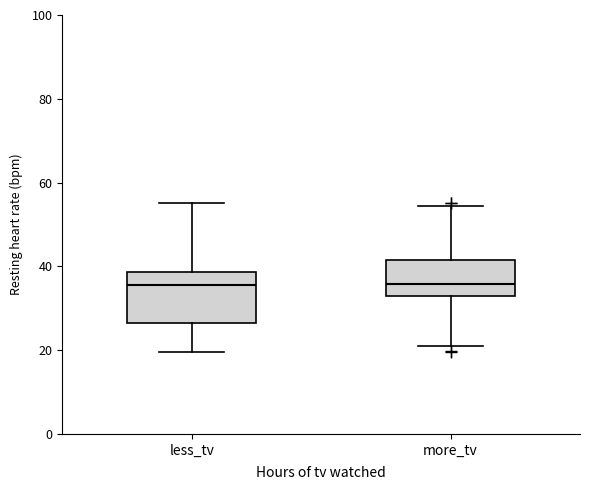

Where does the lower whisker of the box for less_tv end on the y-axis? The values are not printed on the chart, so give them approximately, as read against the axis.

20